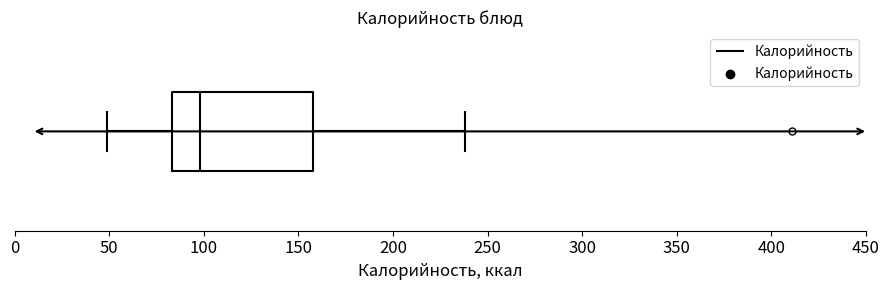

Read this box plot against the x-axis: the position of the median line, the range covered by the box, and the ends of both whiskers. The values are not printed on the chart, so give them approximately, as read against the axis.

median 100, box 85 to 160, whiskers 50 to 240